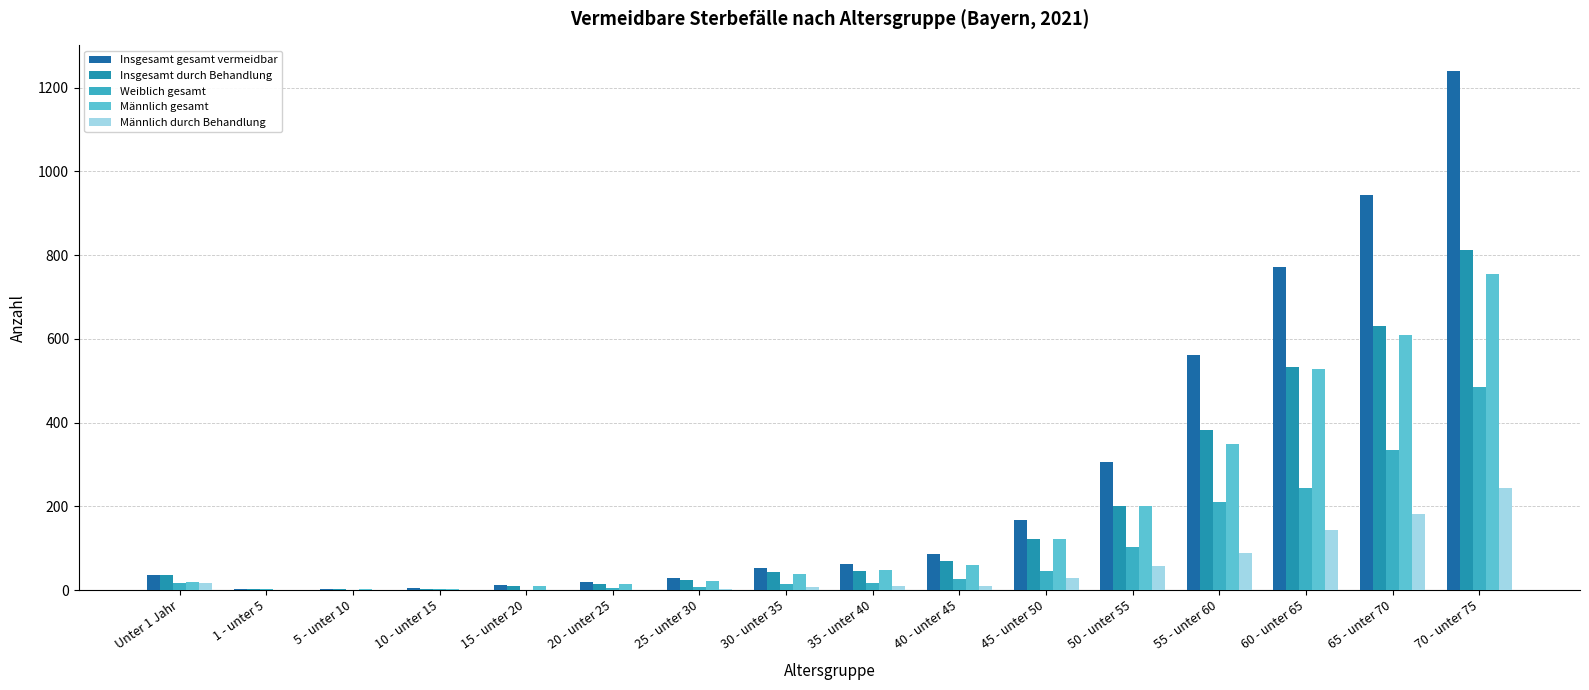

Is the value of Männlich durch Behandlung at 15 - unter 20 greater than the value of Insgesamt gesamt vermeidbar at 60 - unter 65?

No